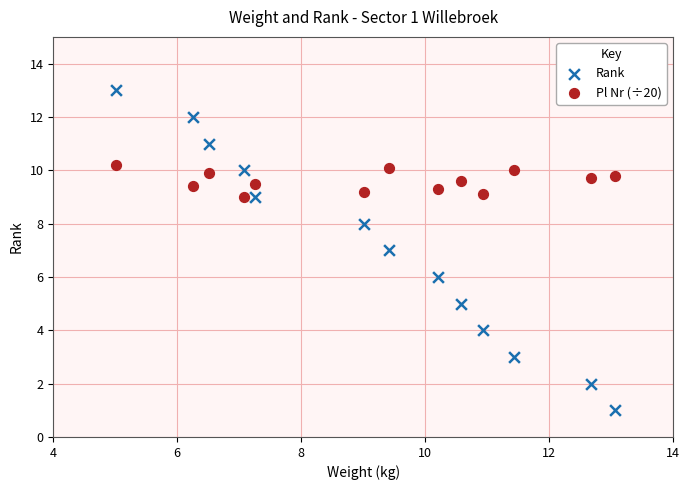

Across all data points, what is the range of X values (max minus min)?

8.0